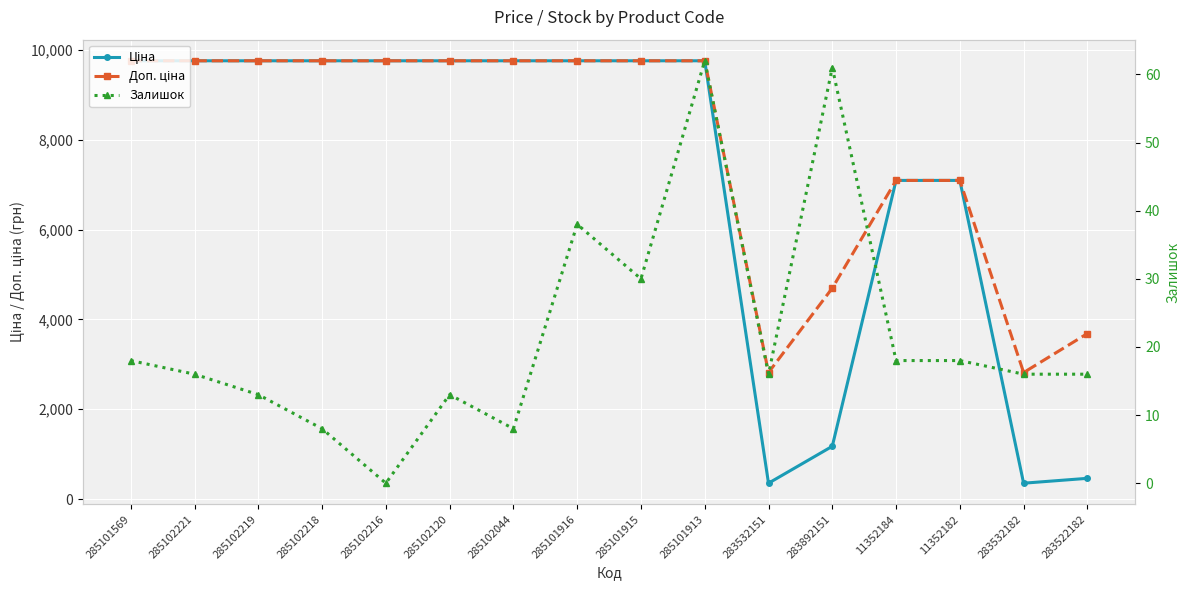

True or false: Ціна has a value of 9764.4 at 285102216.

True